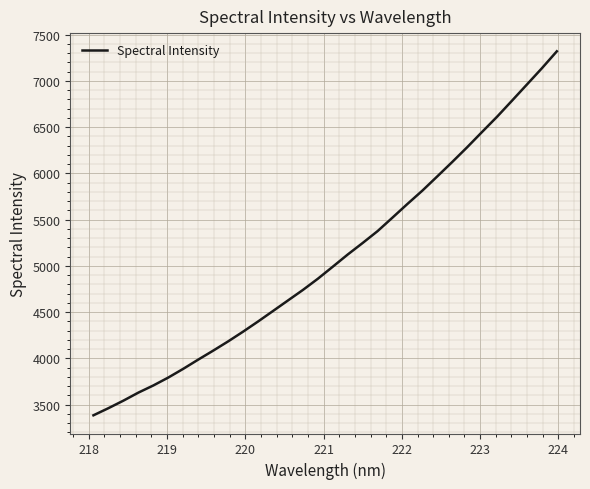

What is the difference between the maximum and minimum values?

3936.6